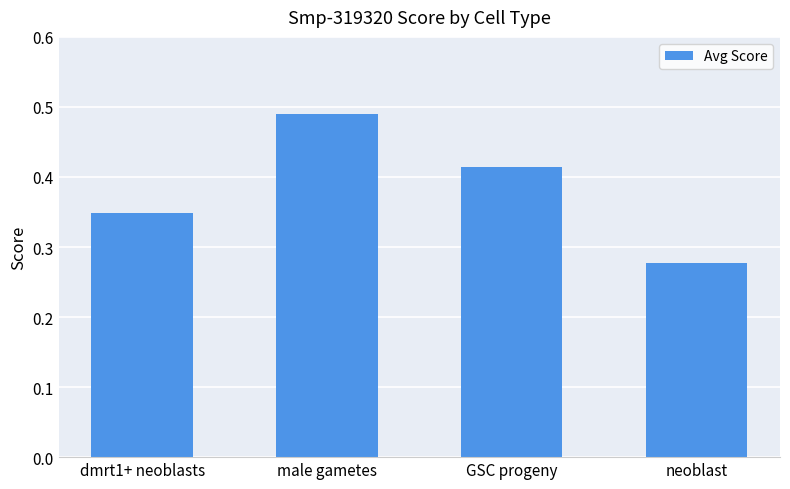

Rank the categories by value from lowest to highest.

neoblast, dmrt1+ neoblasts, GSC progeny, male gametes